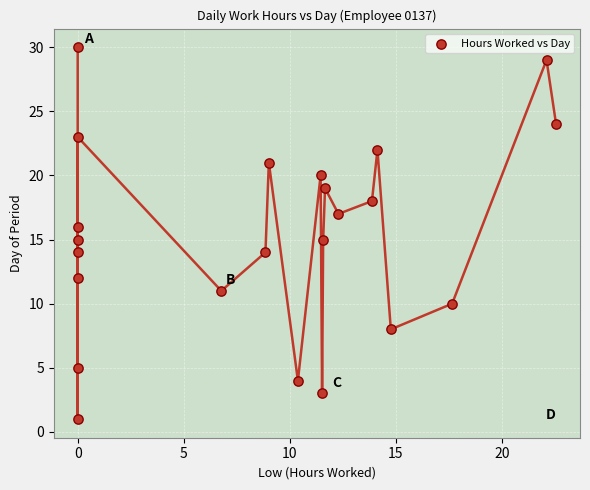

What is the range of Y values (max minus min)?

29